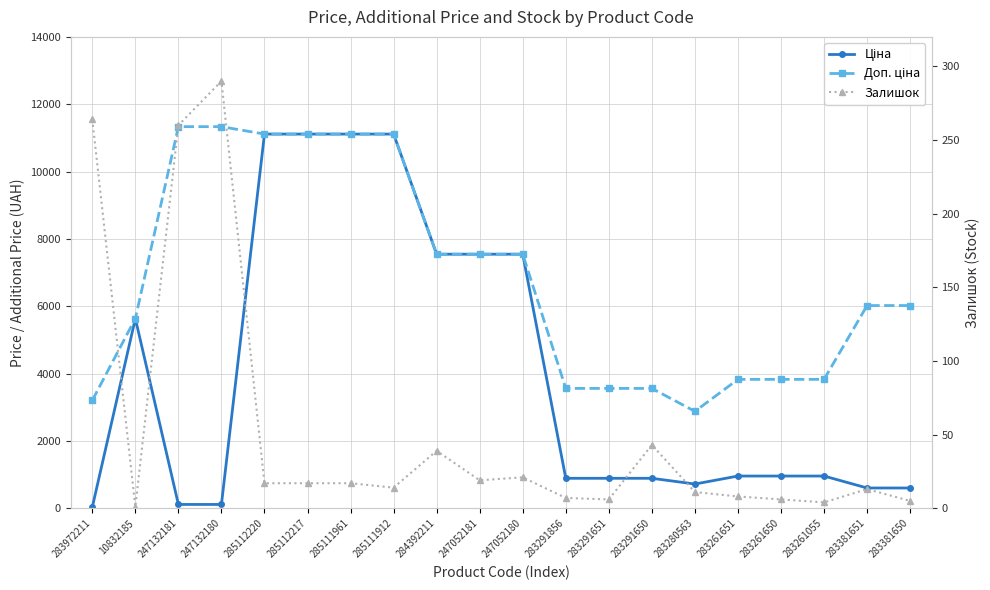

In Ціна, how many points are lower than both neighbors (excluding endpoints)?

1